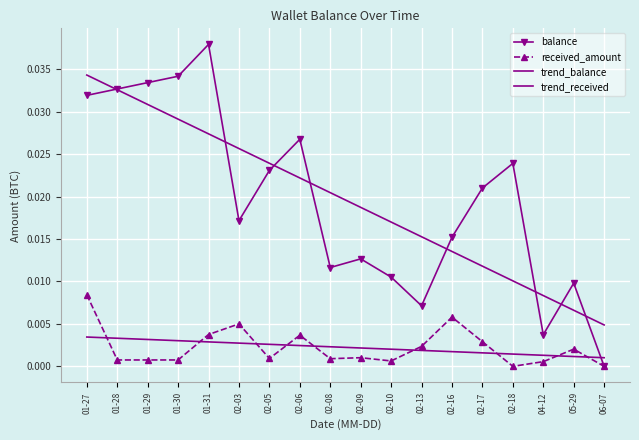

What is the sum of all trend_balance values?

0.4